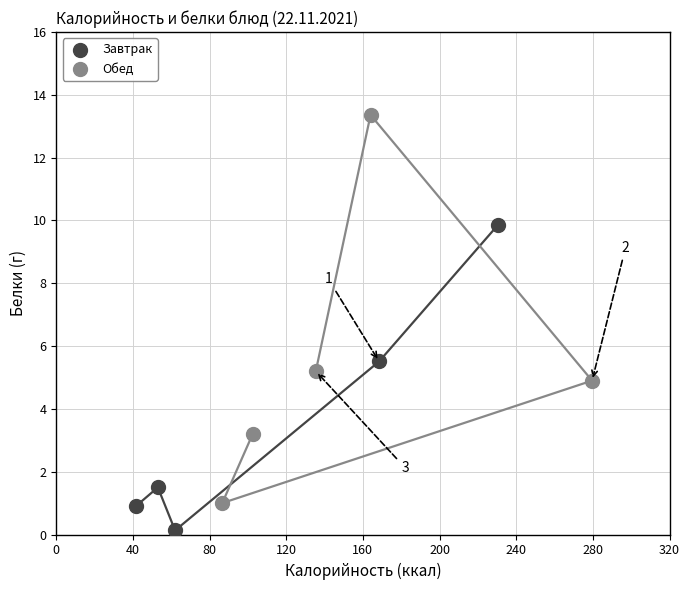

Which series has the largest Y range (max minus min)?

Обед